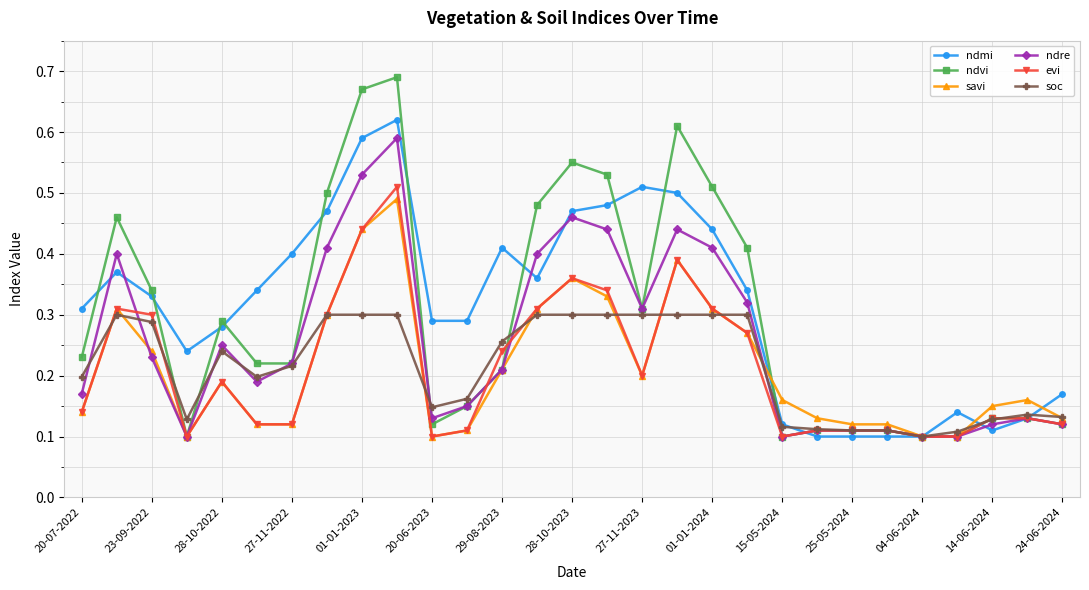

True or false: ndvi and savi cross at least once.

True